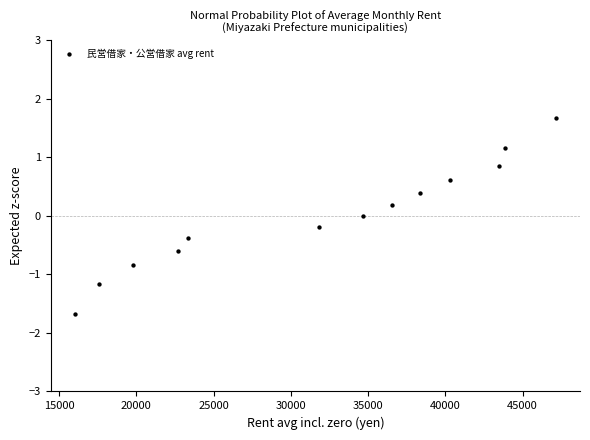

What is the range of X values (max minus min)?

31137.0